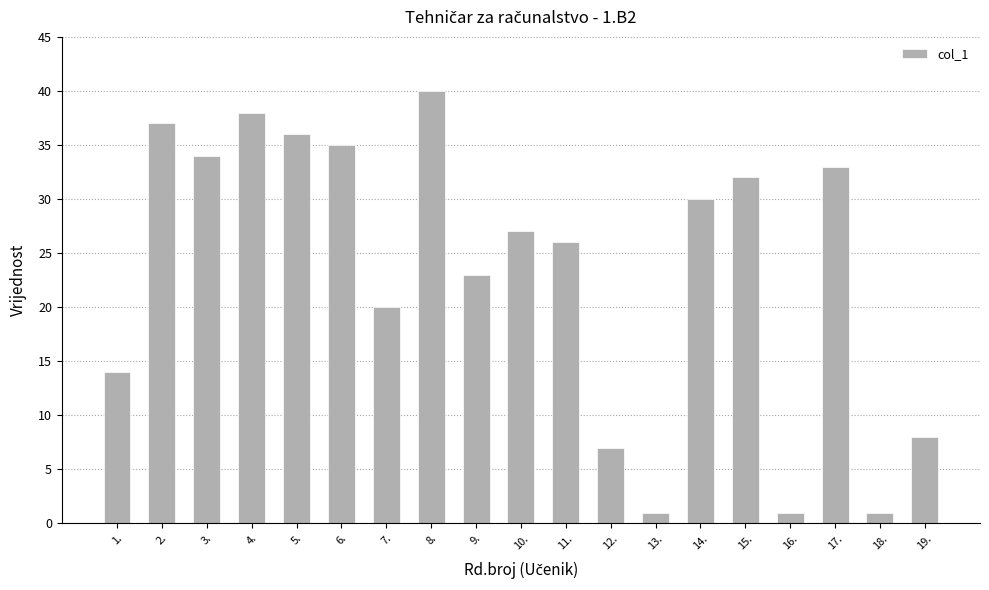

What is the value of the 17th bar from the left?

33